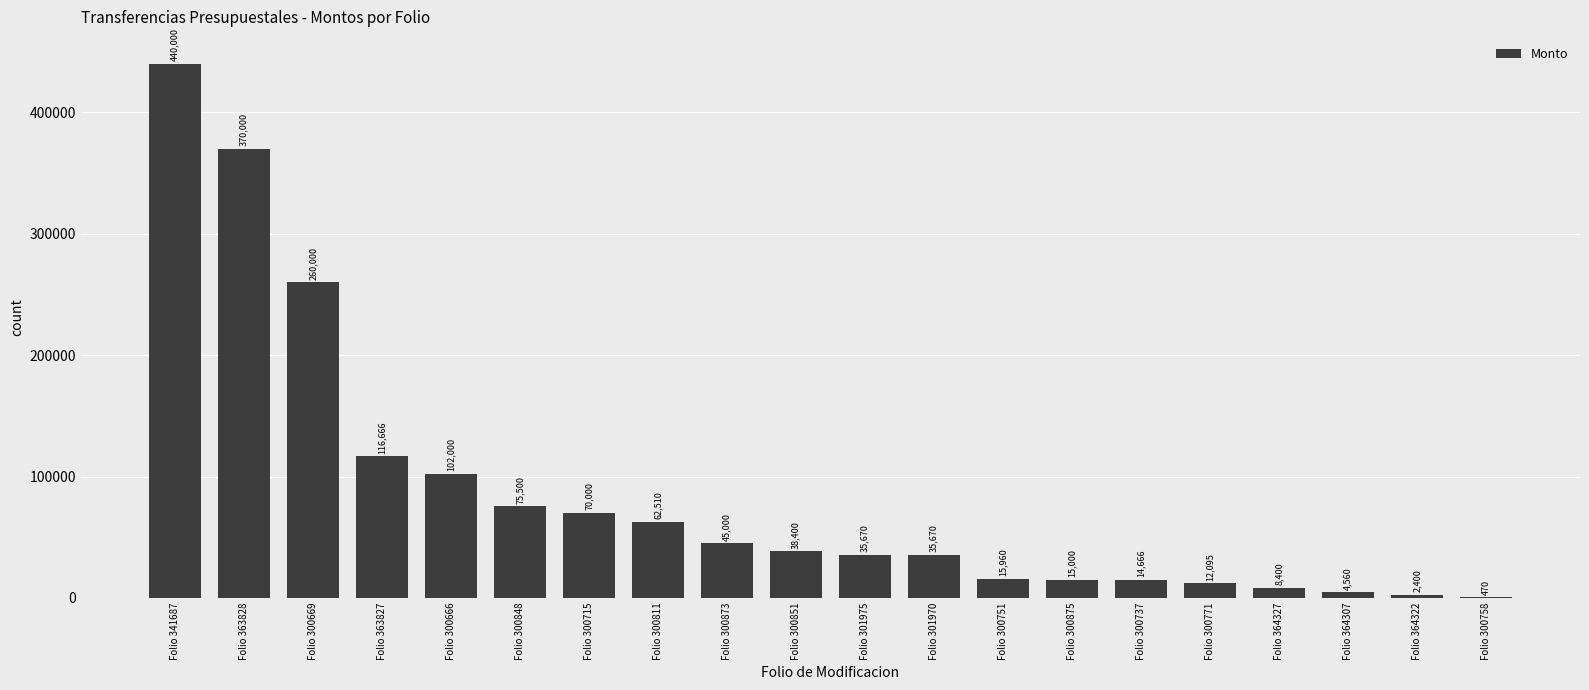

Between Folio 364307 and Folio 300873, which is larger?

Folio 300873